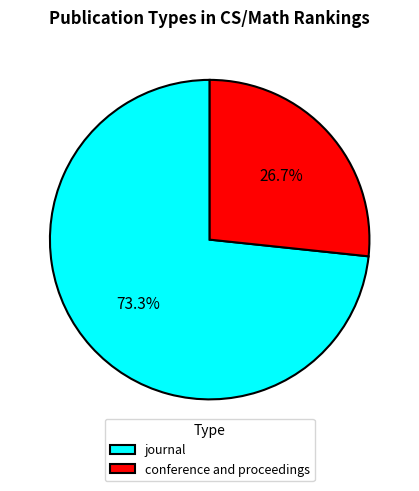

Which category has the biggest portion of the pie?

journal